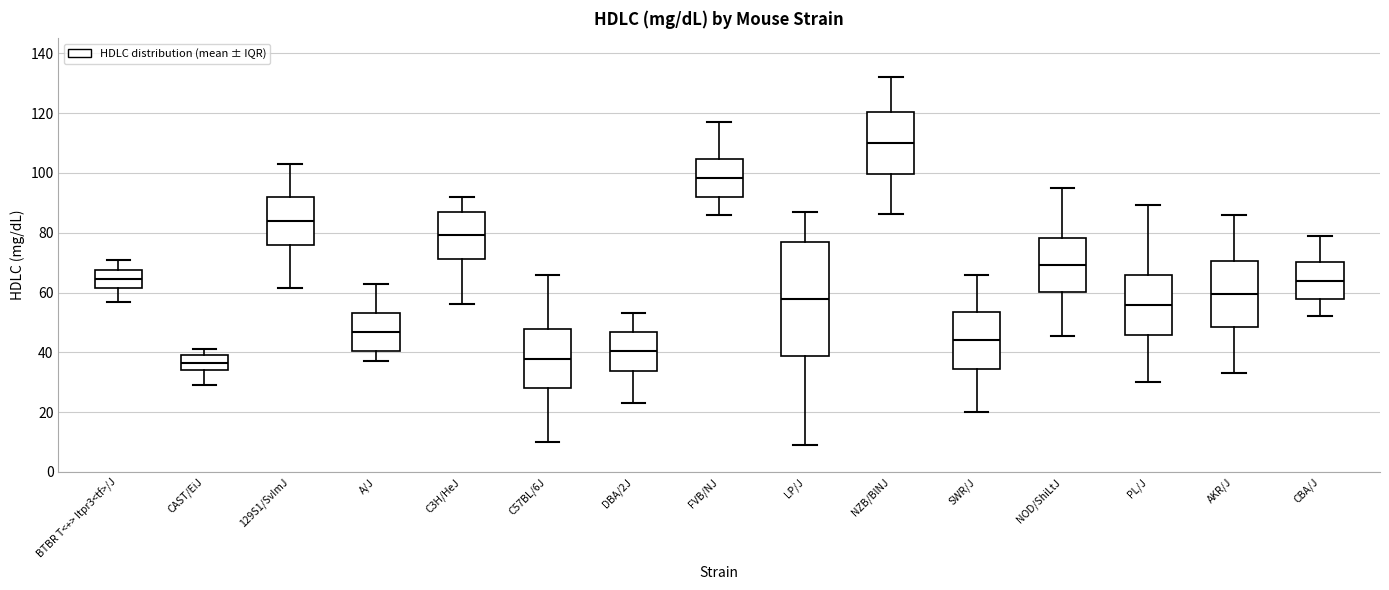

Where does the median line of the box for AKR/J sit on the y-axis? The values are not printed on the chart, so give them approximately, as read against the axis.

60